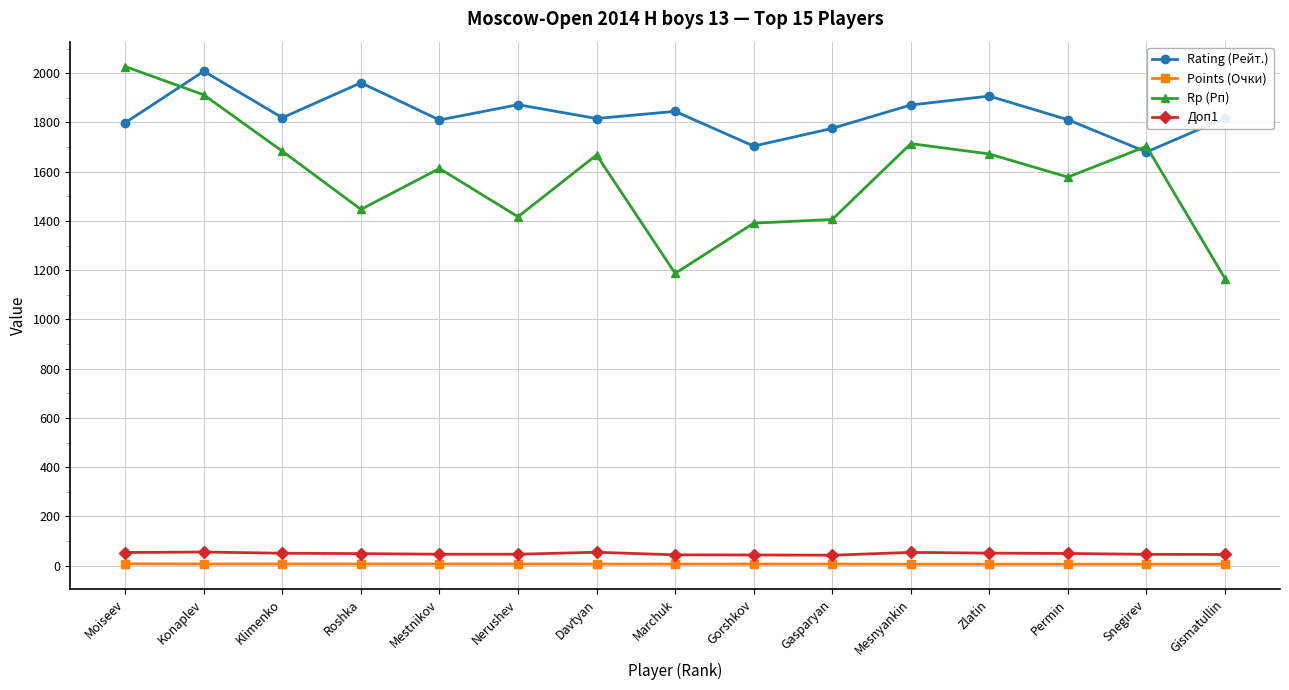

The value of Rating (Рейт.) at Gorshkov is 1704.0. True or false?

True